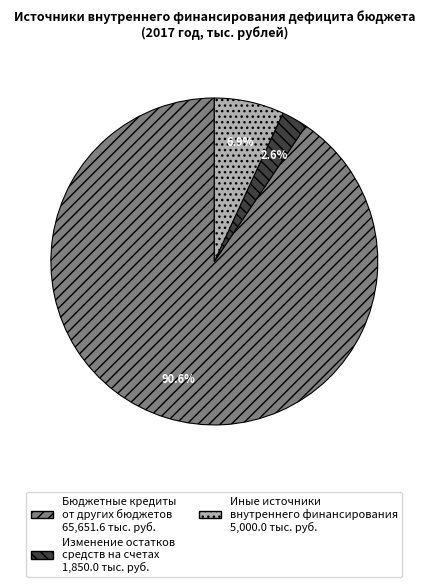

Is there any slice that represents more than half of the pie?

Yes